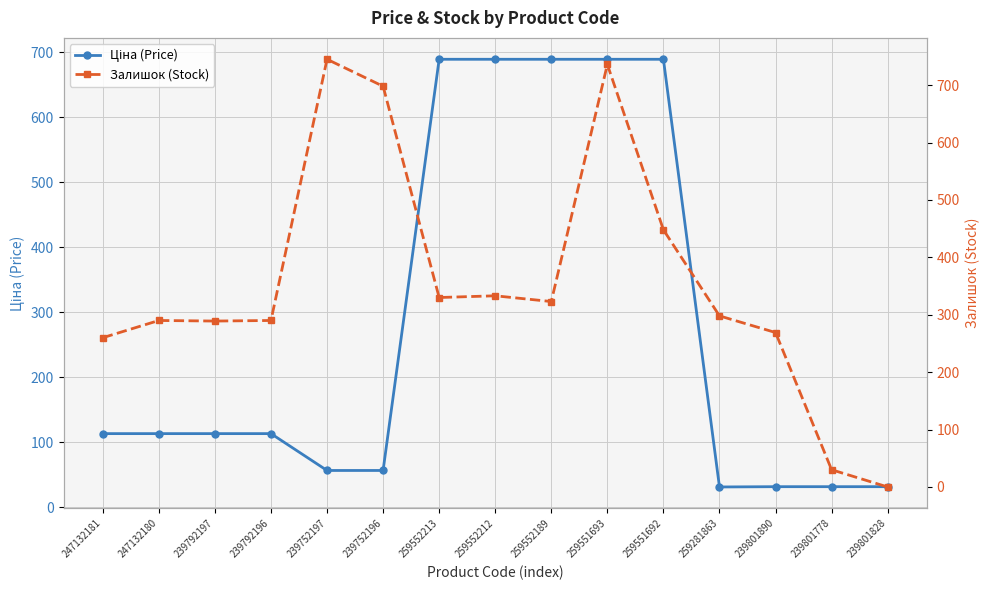

How many times do Ціна (Price) and Залишок (Stock) cross each other?

5